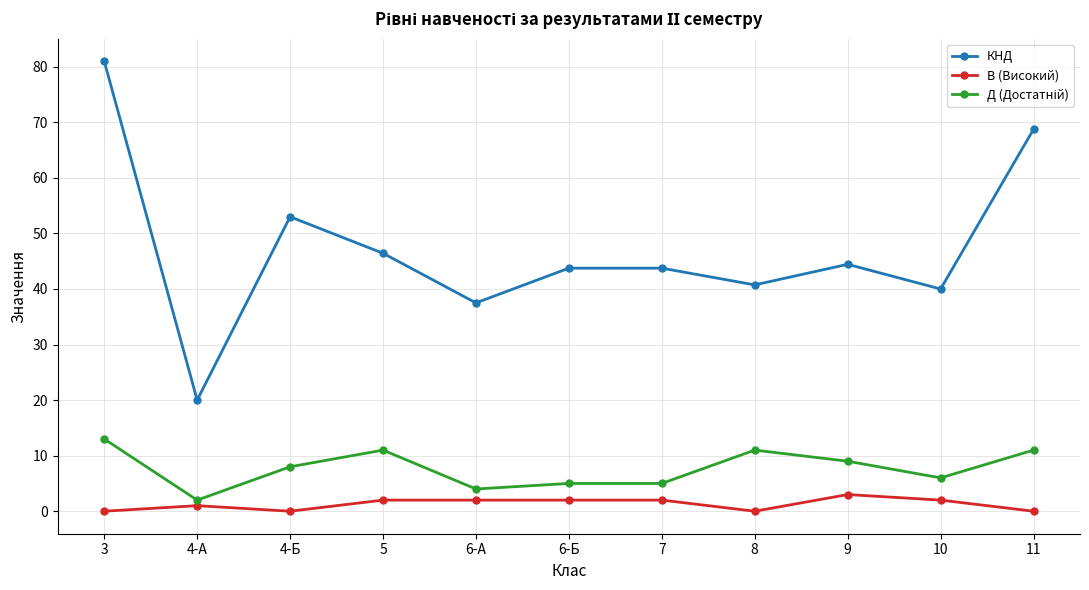

True or false: В (Високий) and КНД cross at least once.

False